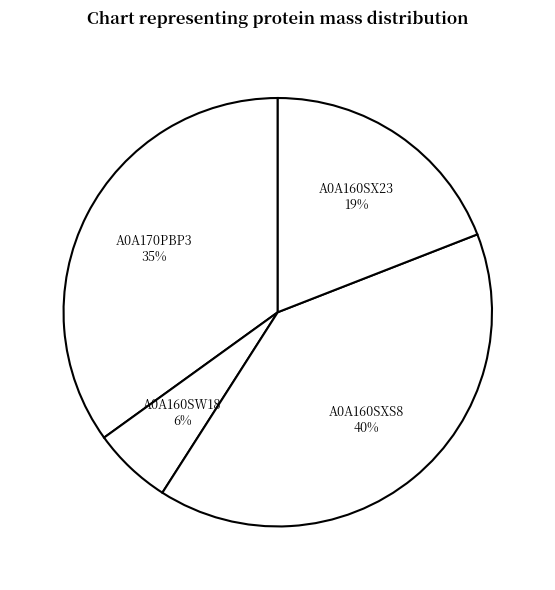

Is there a majority slice in this chart?

No